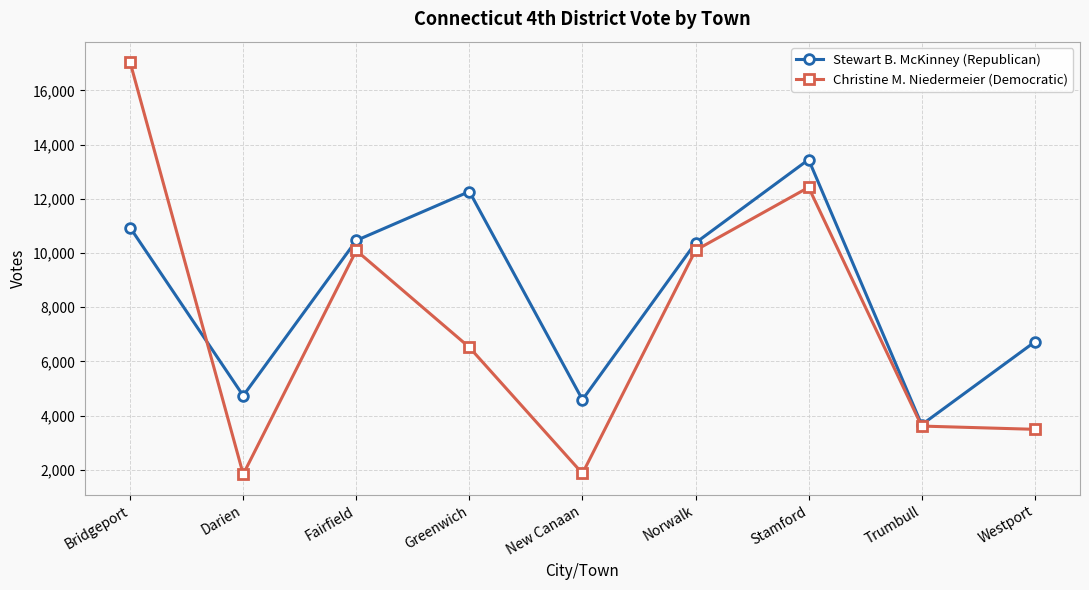

What is the minimum value shown in the chart?

1837